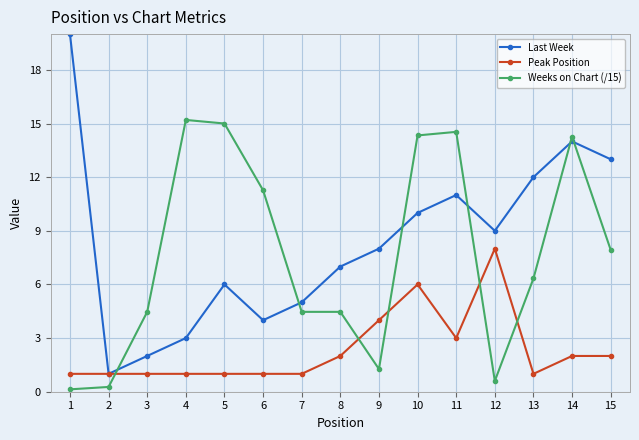

How many interior local peaks does the Last Week series have?

3